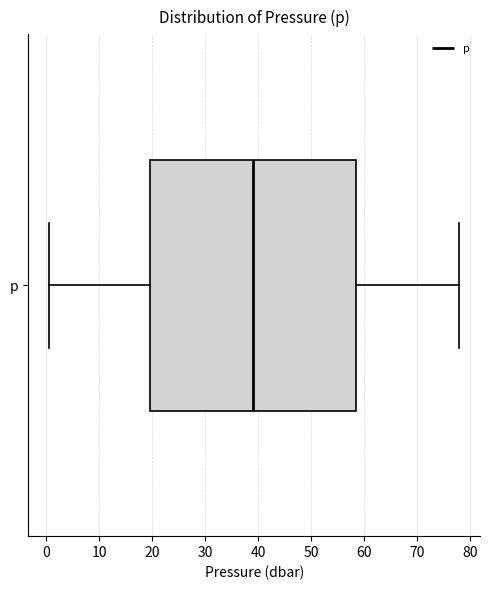

Read this box plot against the x-axis: the position of the median line, the range covered by the box, and the ends of both whiskers. The values are not printed on the chart, so give them approximately, as read against the axis.

median 39, box 20 to 59, whiskers 1 to 78